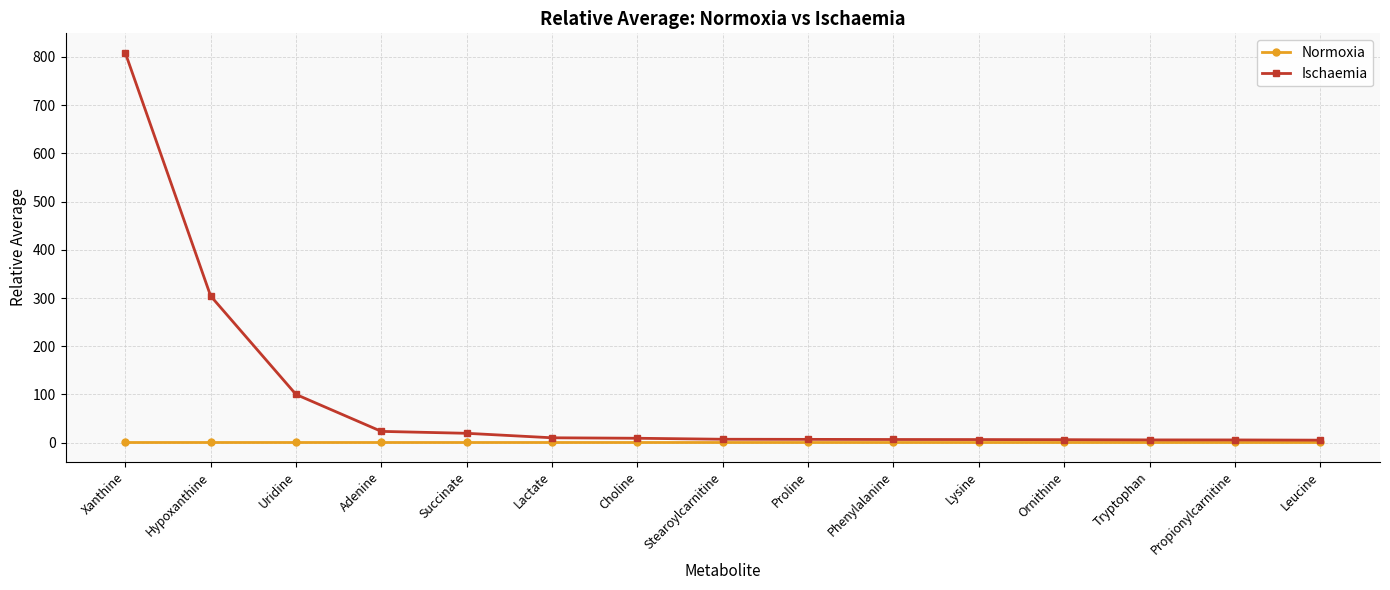

At which label does Ischaemia first exceed 7?

Xanthine